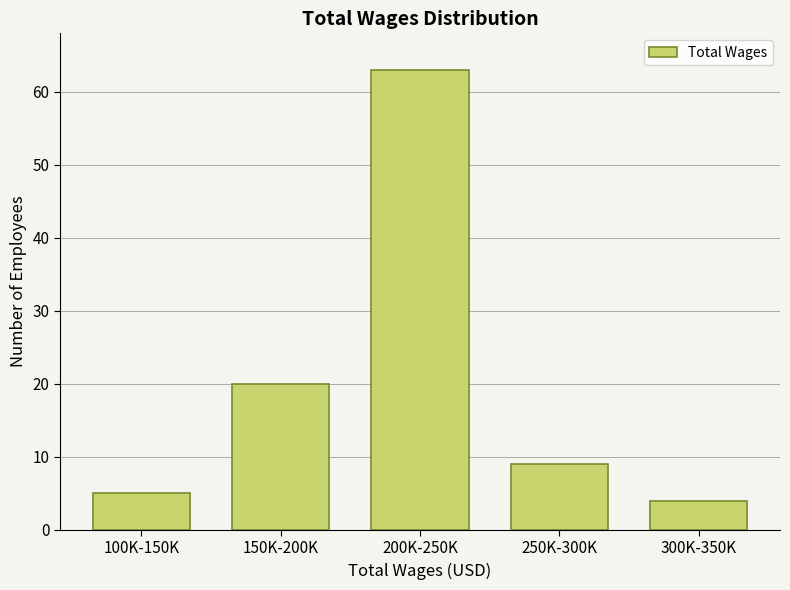

Reading left to right, extract all data points from this chart.

100K-150K=5	150K-200K=20	200K-250K=63	250K-300K=9	300K-350K=4